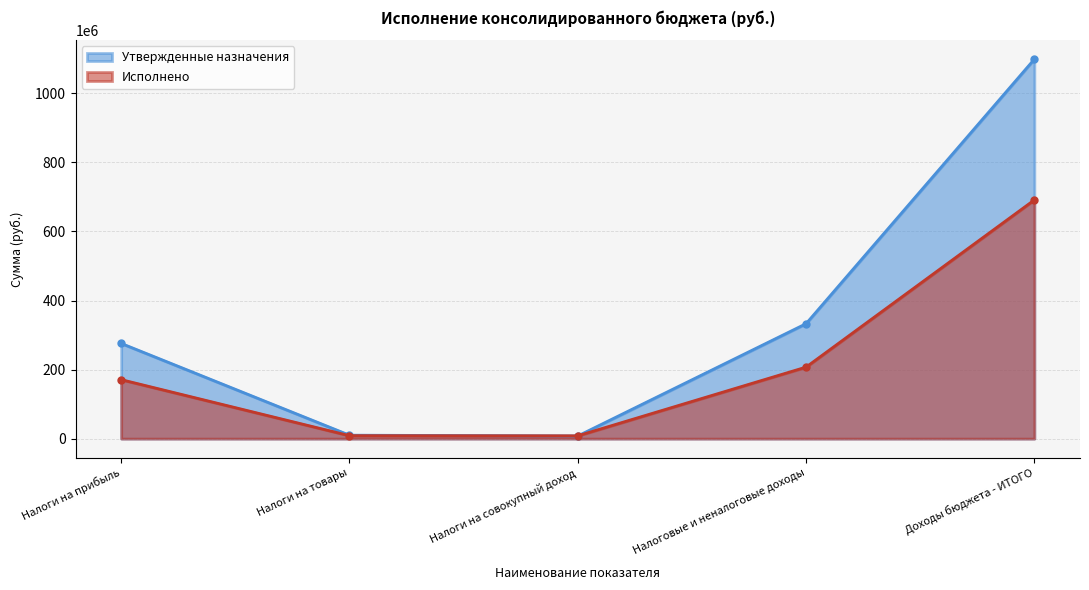

How many data points in Исполнено are above 170891690?

3